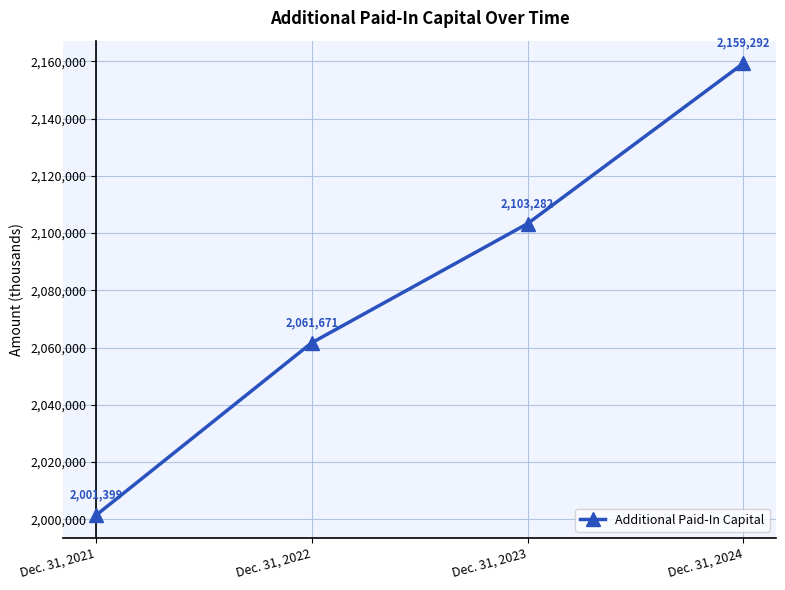

Which category has the highest value across all series?

Dec. 31, 2024